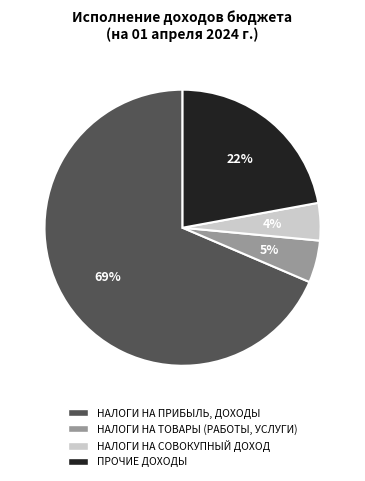

What is the largest slice in the pie chart?

НАЛОГИ НА ПРИБЫЛЬ, ДОХОДЫ